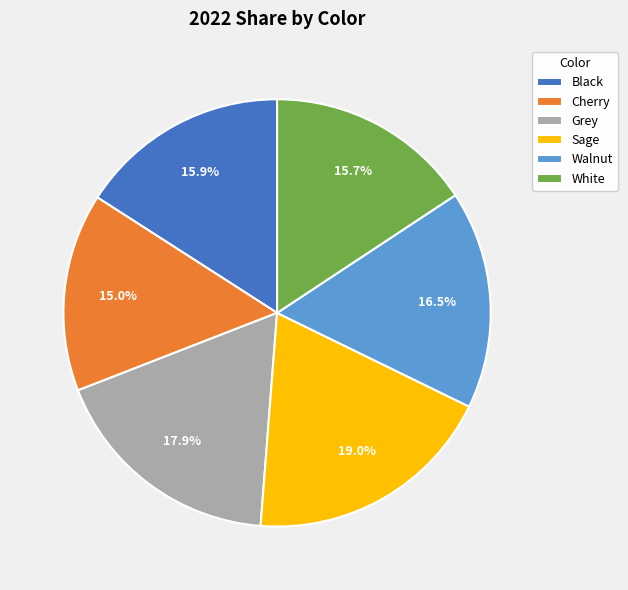

Which category has the smallest portion of the pie?

Cherry